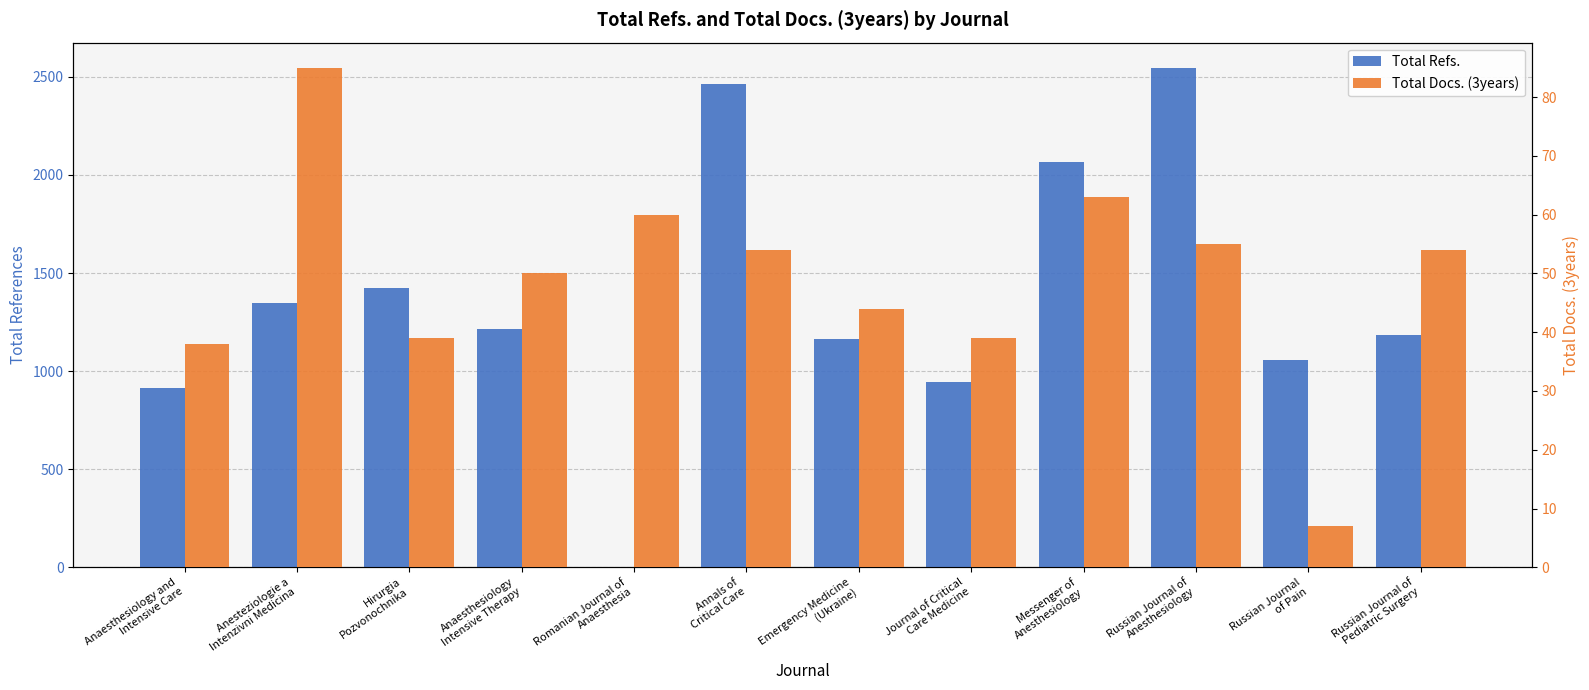

What are all the series names shown in the legend?

Total Refs., Total Docs. (3years)